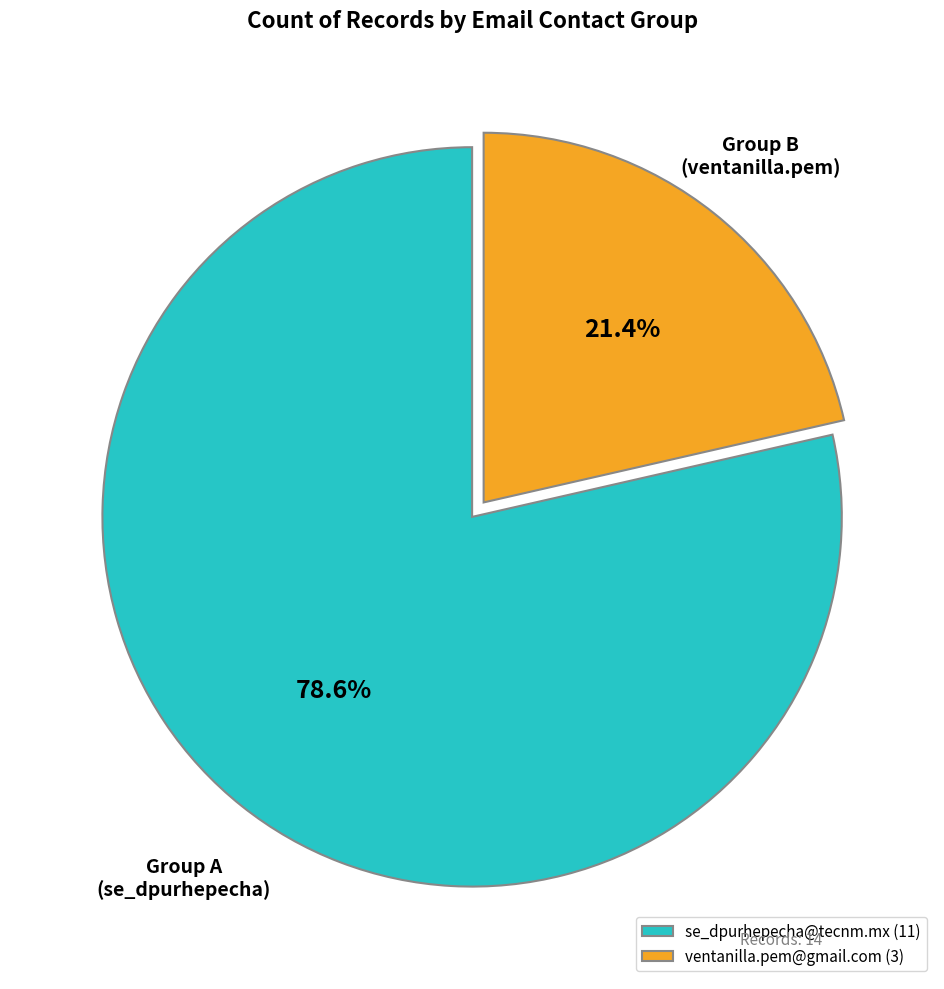

Is there a majority slice in this chart?

Yes